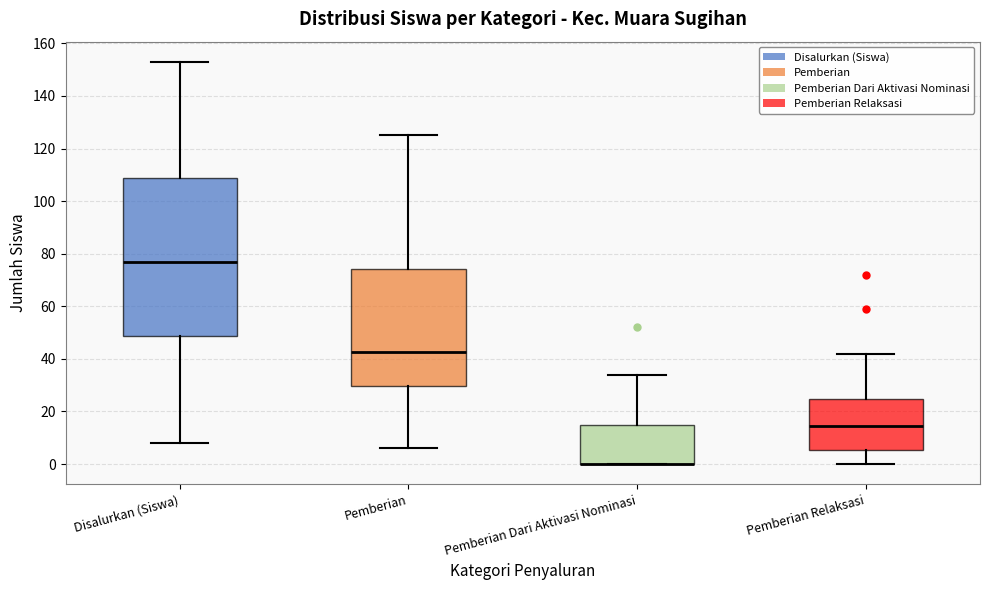

Which box is the tallest, from its lower edge to its upper edge?

Disalurkan (Siswa)